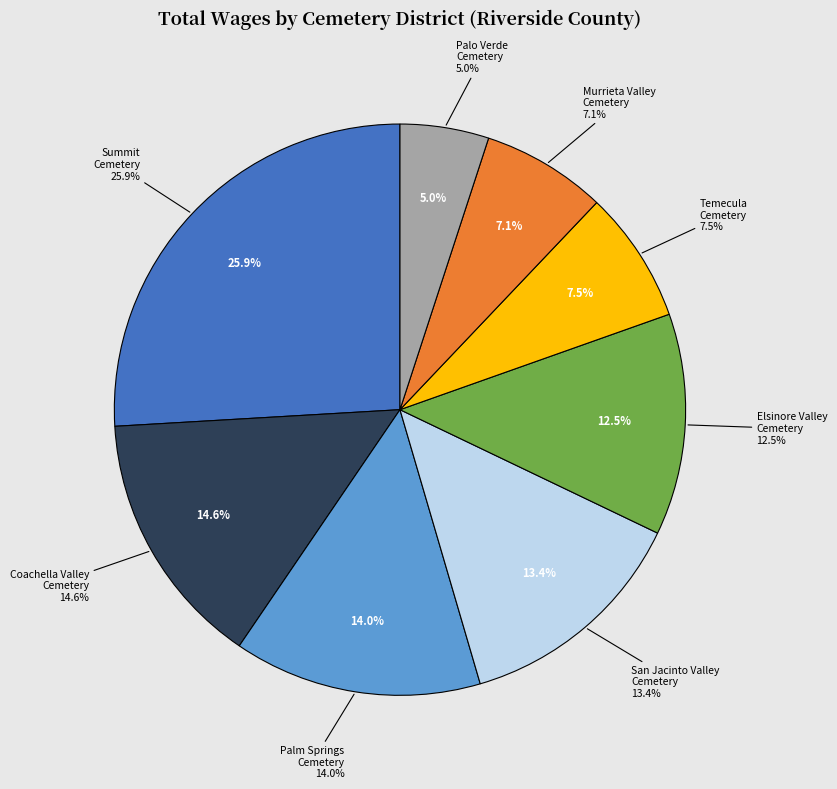

To the nearest percent, what is the combined percentage of Summit Cemetery District and Palm Springs Cemetery District?

40%